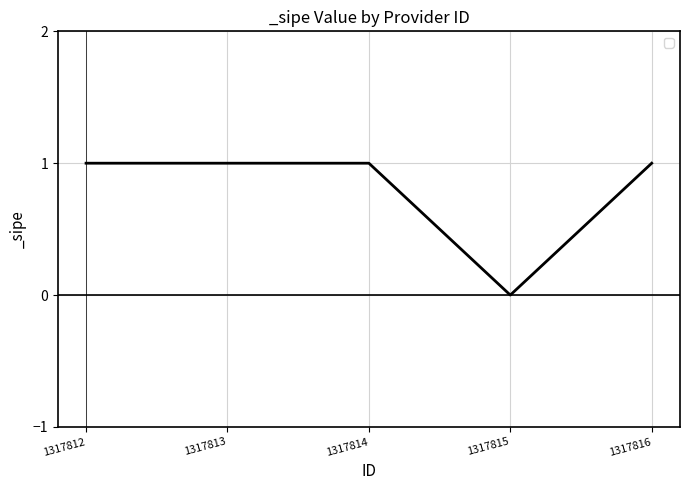

What is the greatest value displayed?

1